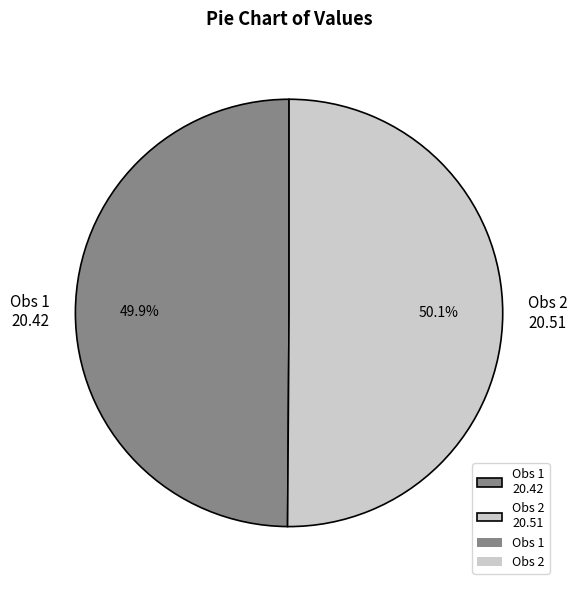

What percentage is NOT represented by Obs 2 20.51?

49.9%